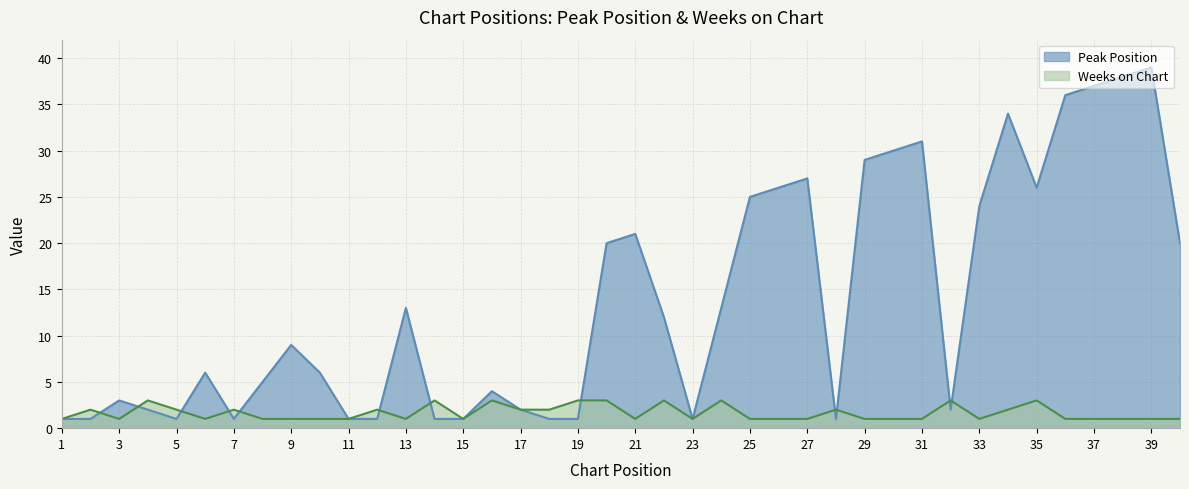

What is the sum of all Weeks on Chart values?

66